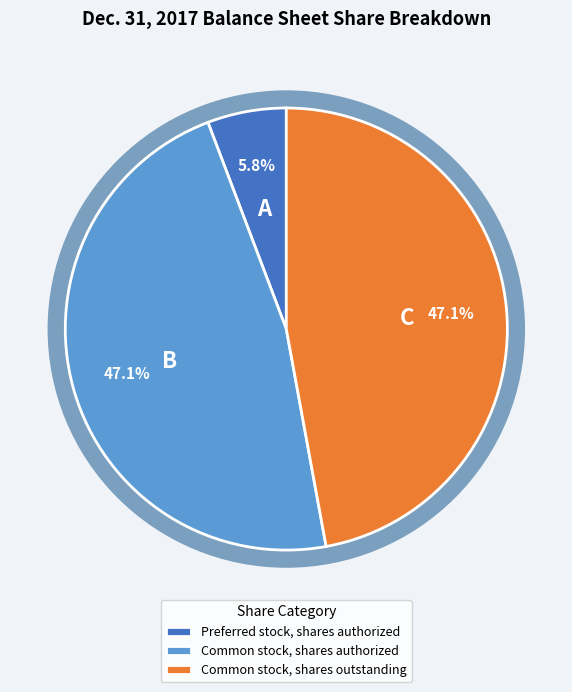

True or false: Common stock, shares outstanding accounts for 47% of the total.

True